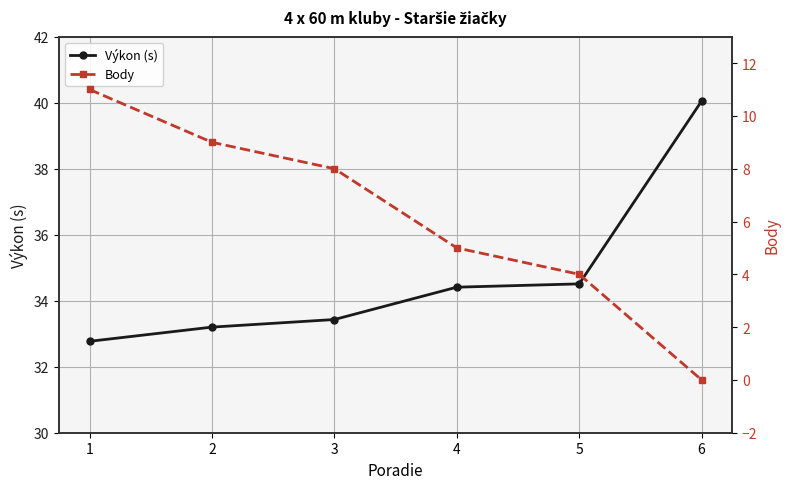

Which series has the largest range (max minus min)?

Body